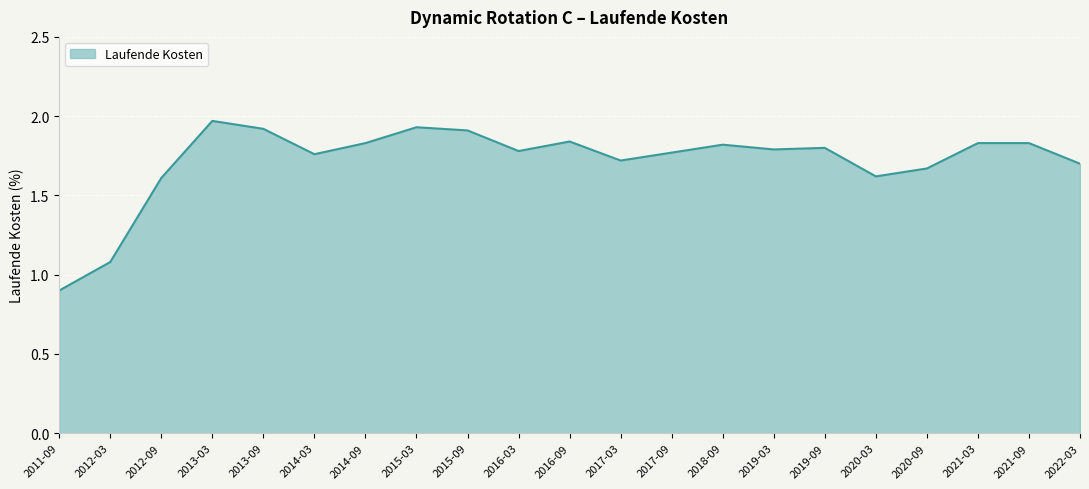

What is the minimum value shown in the chart?

0.9